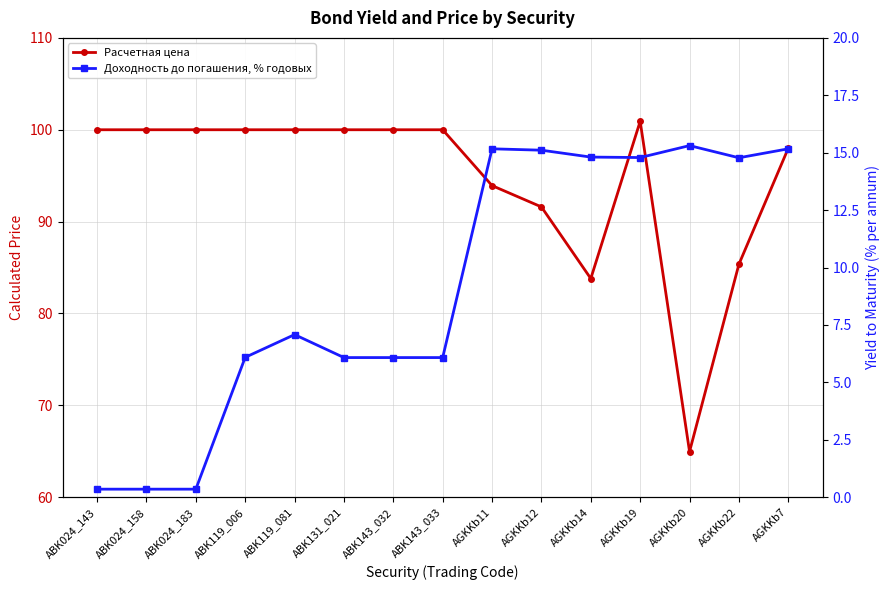

Which series has the largest range (max minus min)?

Расчетная цена